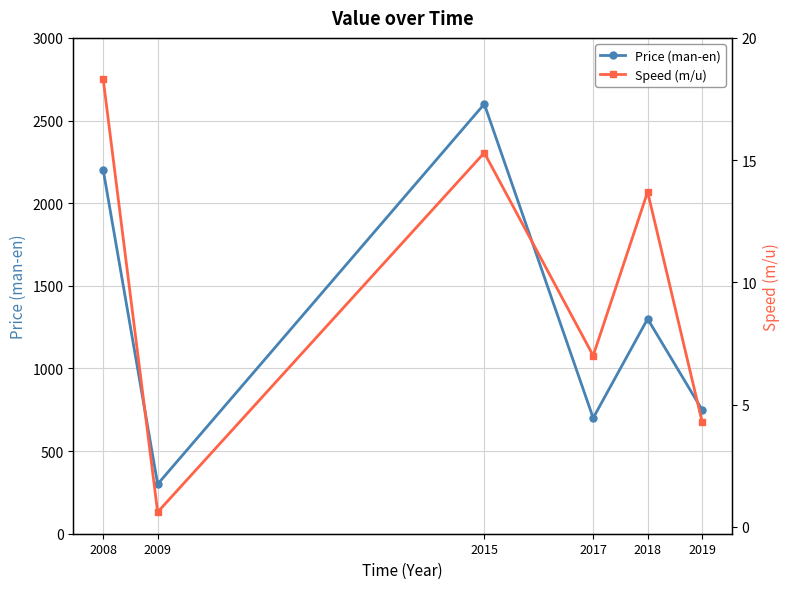

What are all the series names shown in the legend?

Price (man-en), Speed (m/u)